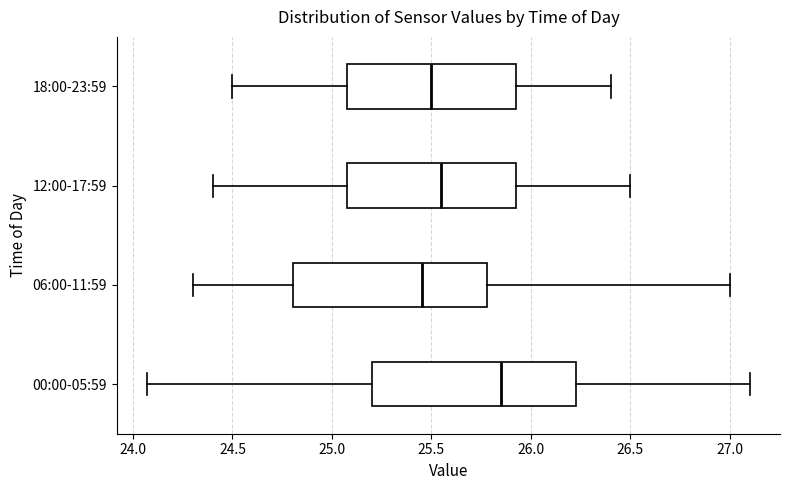

Where is the right edge of the box for 12:00-17:59 on the x-axis? The values are not printed on the chart, so give them approximately, as read against the axis.

25.95